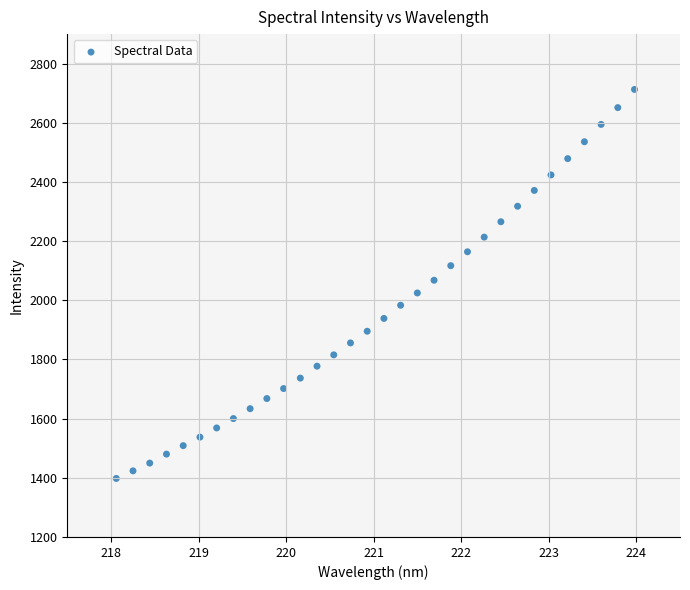

How many data points are displayed?

32